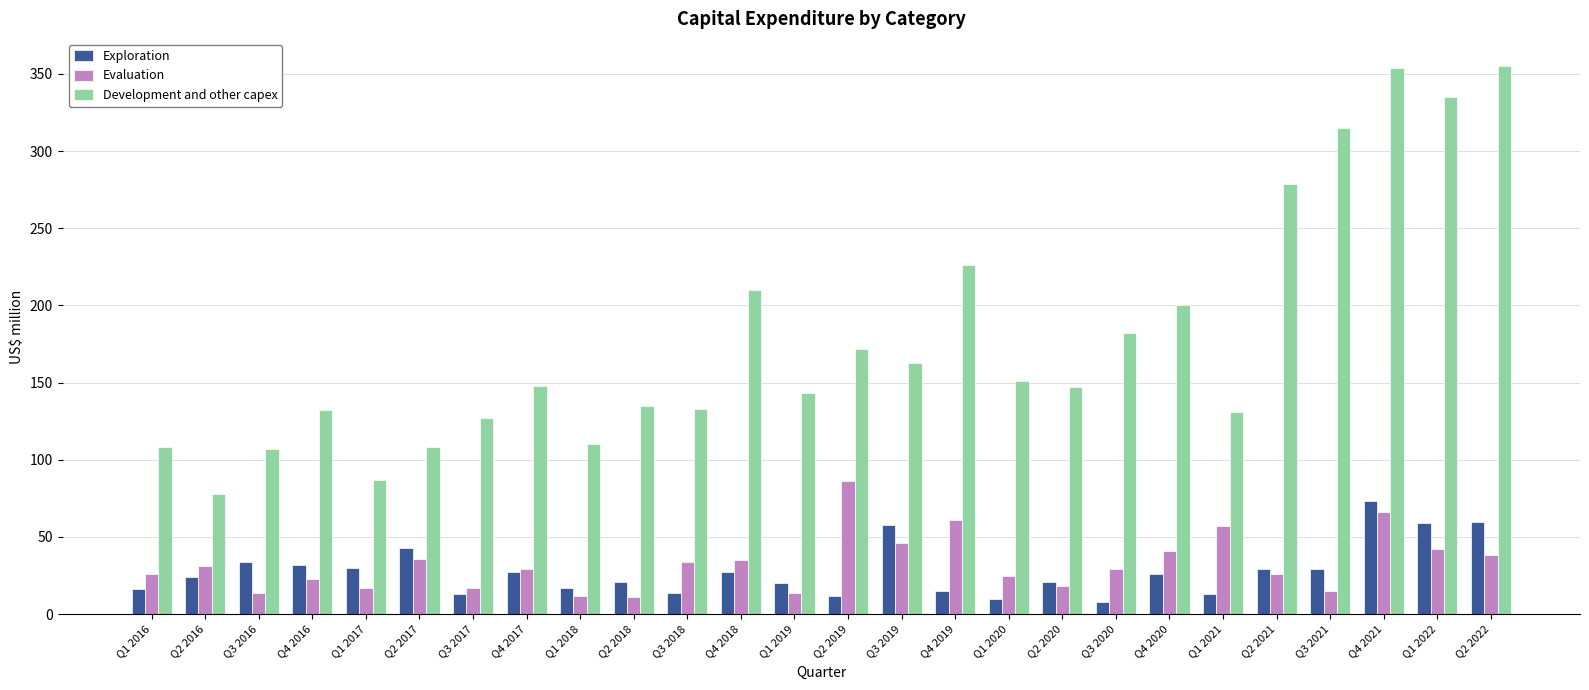

What are all the series names shown in the legend?

Exploration, Evaluation, Development and other capex